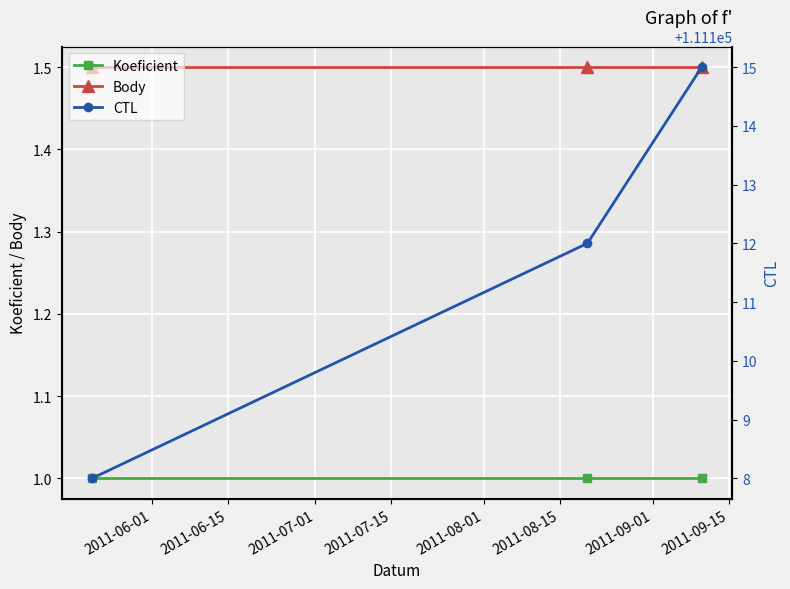

What is the value of the Koeficient point at the 2nd from the left?

1.0